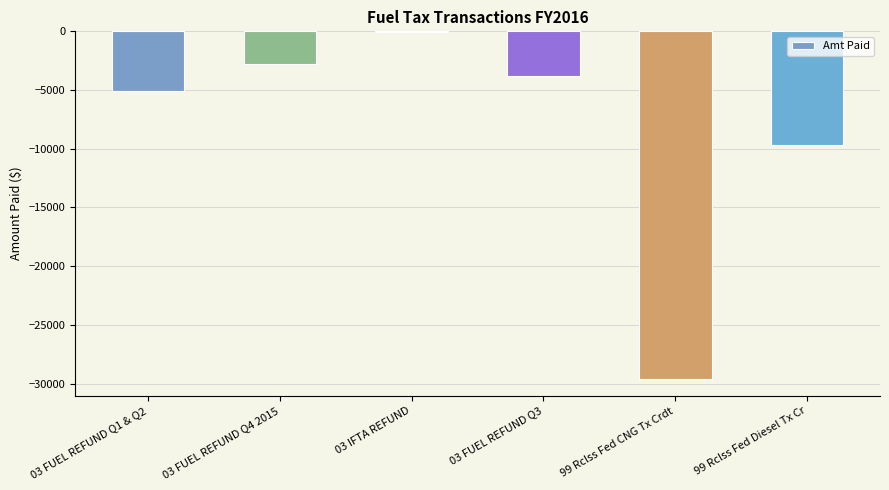

What is the average value?

-8476.2